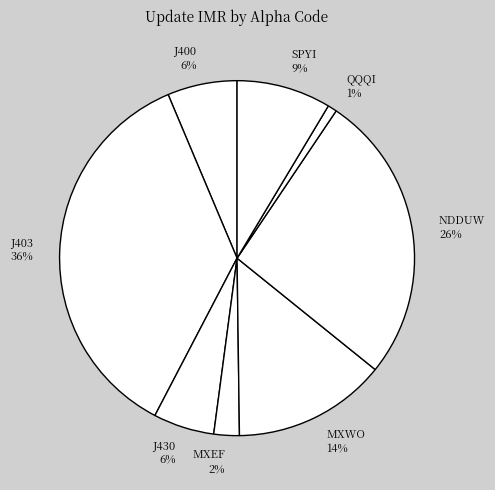

Combined, do MXWO 14% and MXEF 2% account for over 50%?

No